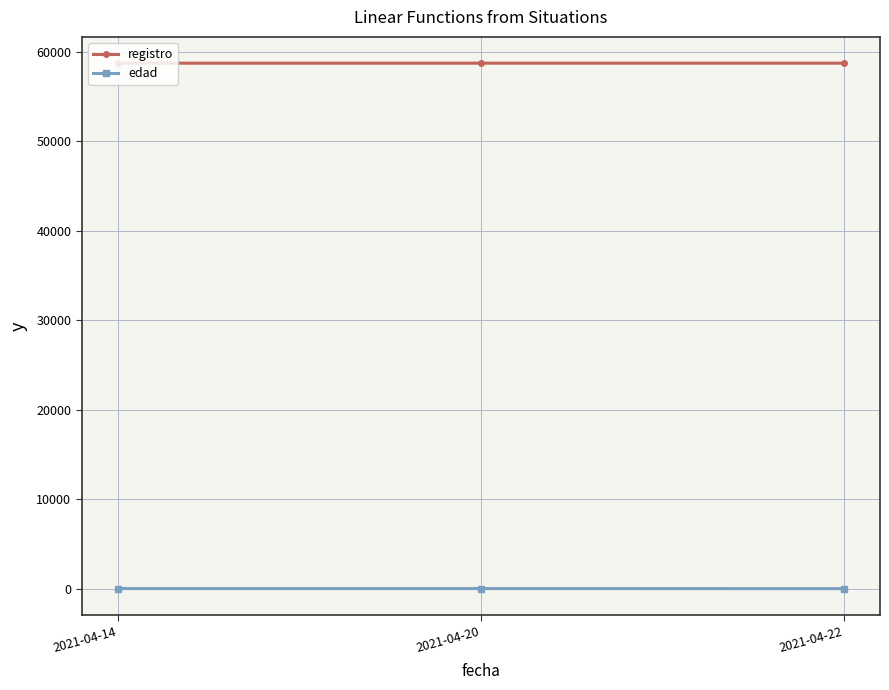

At 2021-04-14, list the series in order from largest to smallest.

registro, edad